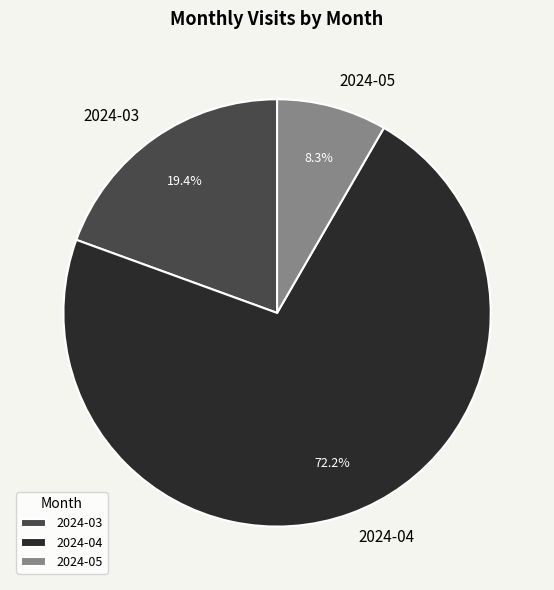

Which has a higher value, 2024-03 or 2024-05?

2024-03